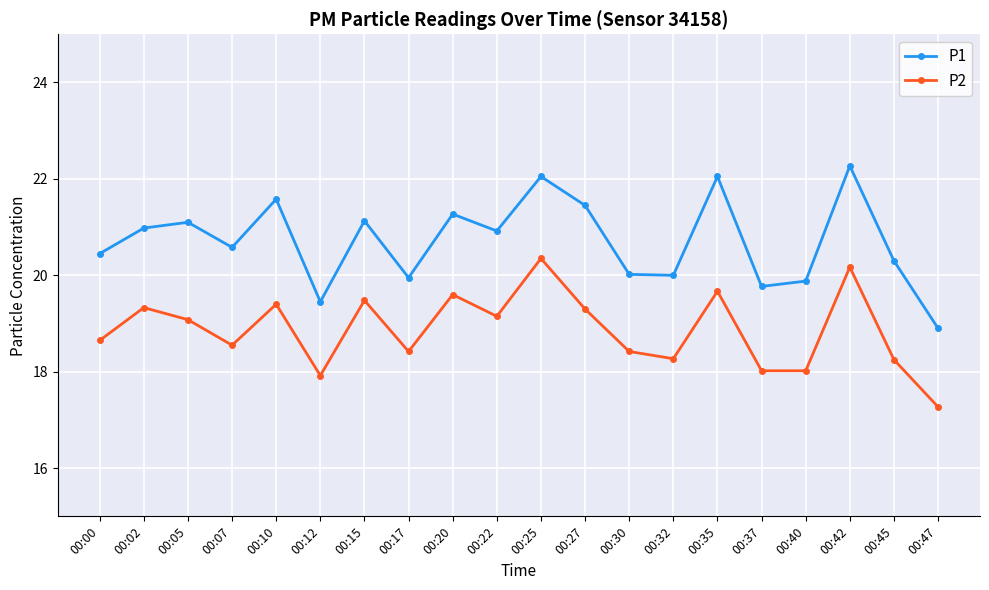

List the series in order of their peak value, lowest first.

P2, P1